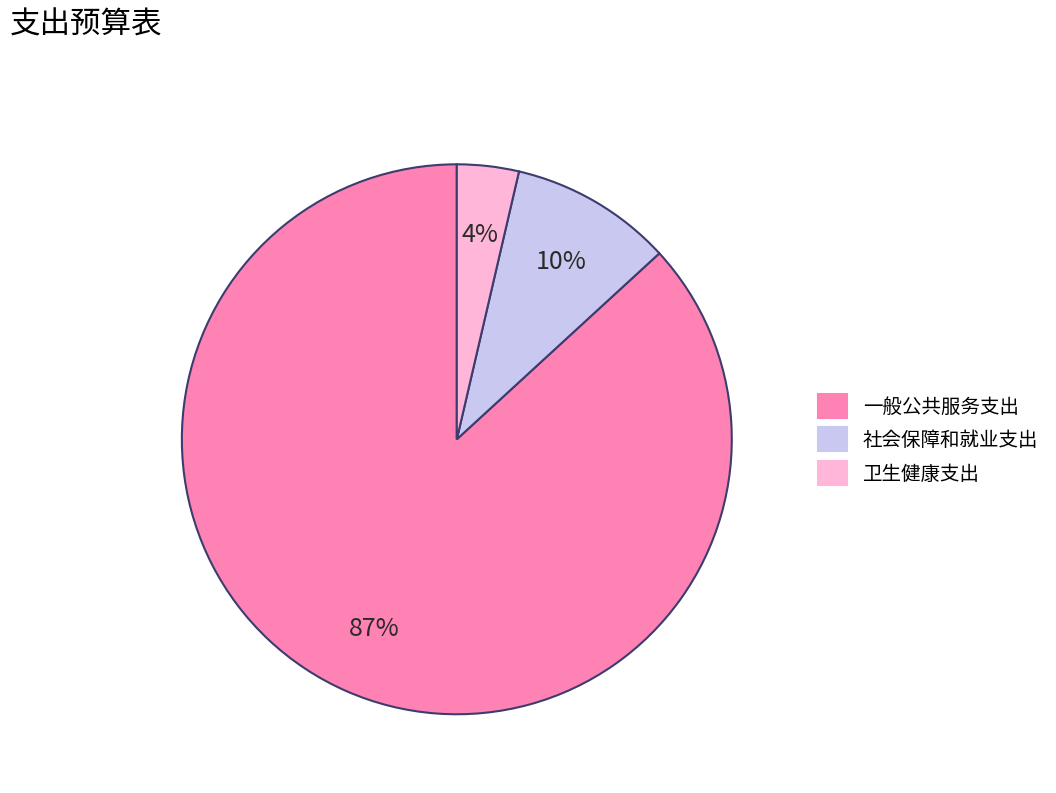

To the nearest percent, what is the average slice percentage?

33%